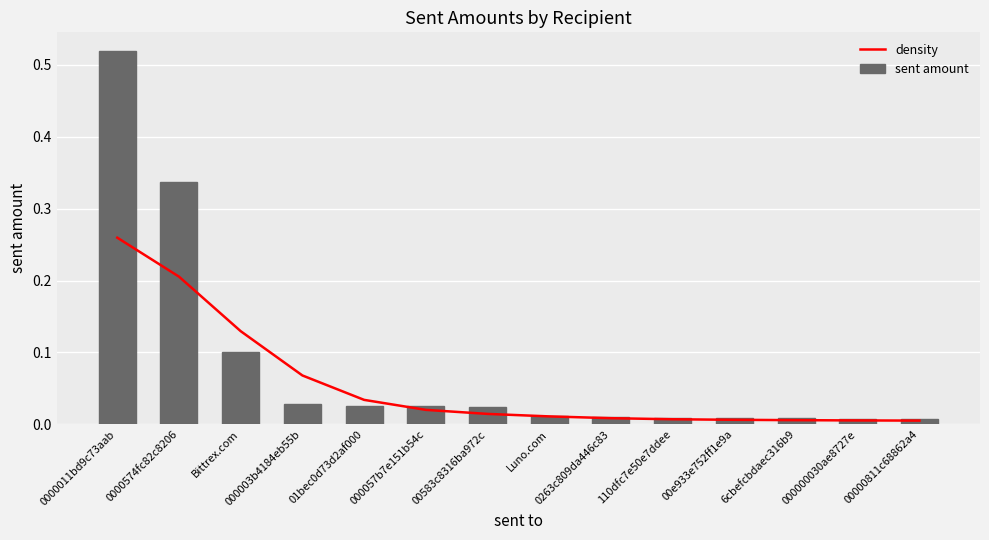

Reading left to right, transcribe all the data shown in this chart.

density: 0000011bd9c73aab=0.3	0000574fc82c8206=0.2	Bittrex.com=0.1	000003b4184eb55b=0.1	01bec0d73d2af000=0.0	000057b7e151b54c=0.0	00583c8316ba972c=0.0	Luno.com=0.0	0263c809da446c83=0.0	110dfc7e50e7ddee=0.0	00e933e752ff1e9a=0.0	6cbefcbdaec316b9=0.0	000000030ae8727e=0.0	00000811c68862a4=0.0
sent amount: 0000011bd9c73aab=0.5	0000574fc82c8206=0.3	Bittrex.com=0.1	000003b4184eb55b=0.0	01bec0d73d2af000=0.0	000057b7e151b54c=0.0	00583c8316ba972c=0.0	Luno.com=0.0	0263c809da446c83=0.0	110dfc7e50e7ddee=0.0	00e933e752ff1e9a=0.0	6cbefcbdaec316b9=0.0	000000030ae8727e=0.0	00000811c68862a4=0.0